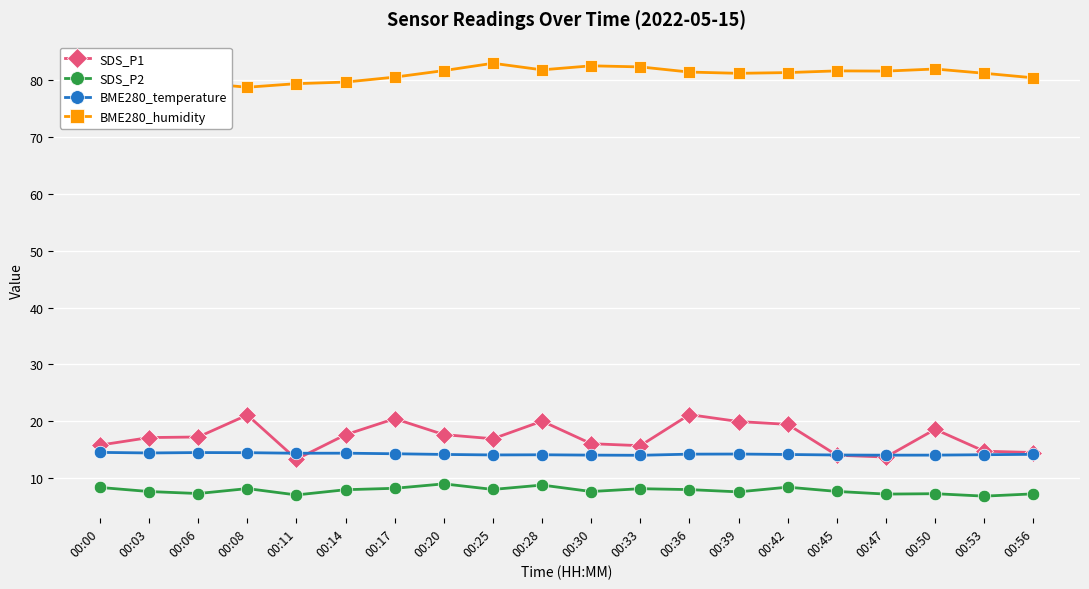

True or false: SDS_P2 and BME280_temperature intersect in this chart.

False